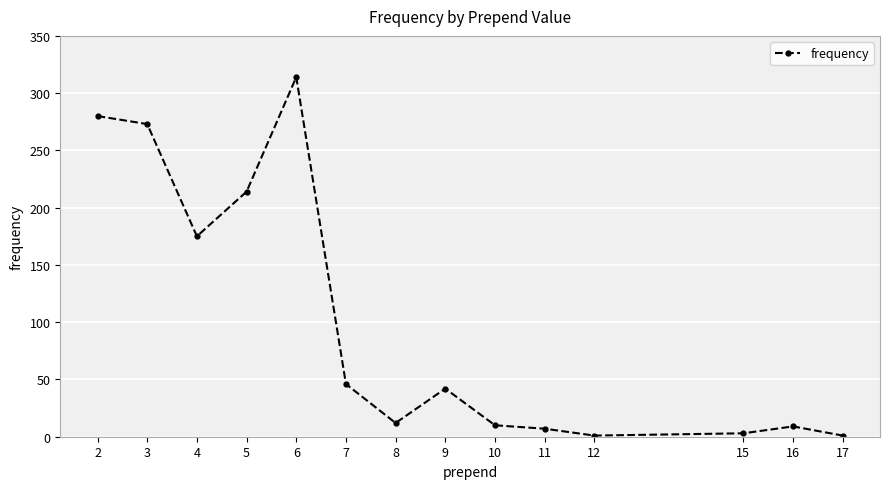

The chart shows a value of 1 at 17. True or false?

True